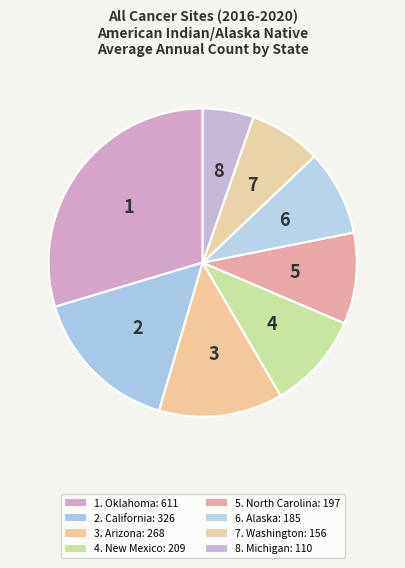

What is the smallest slice in the pie chart?

Michigan